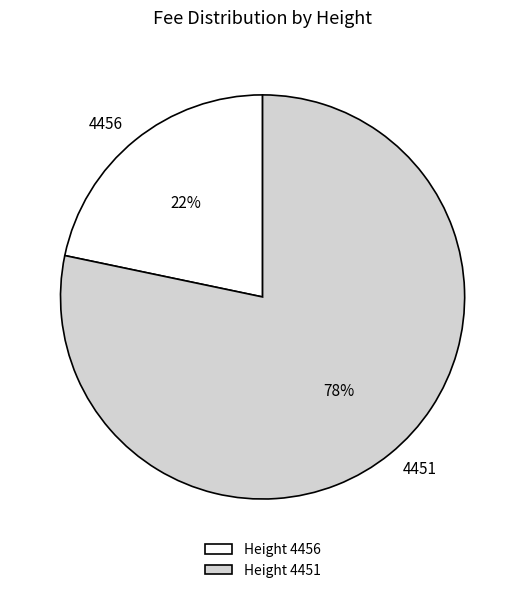

Does any single category account for the majority?

Yes